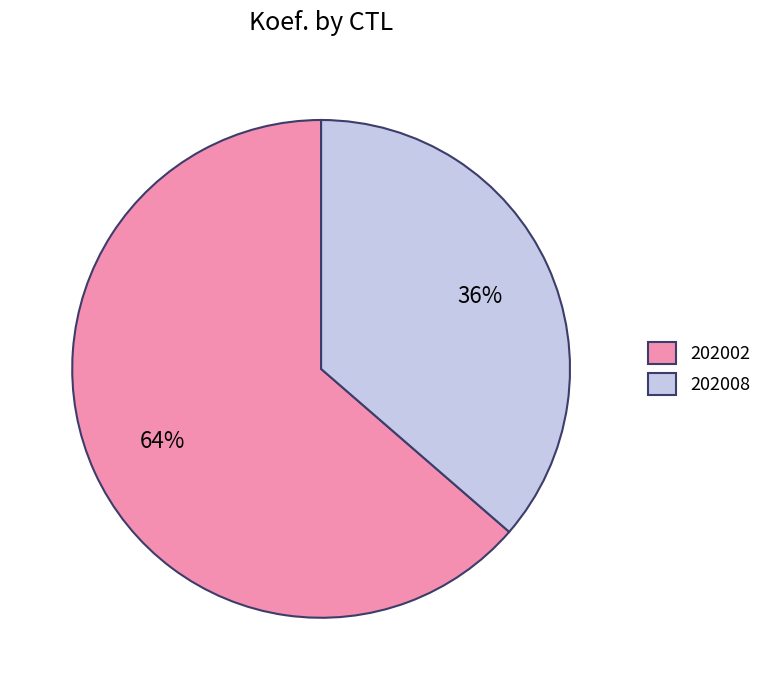

Rank the categories by value from lowest to highest.

202008, 202002